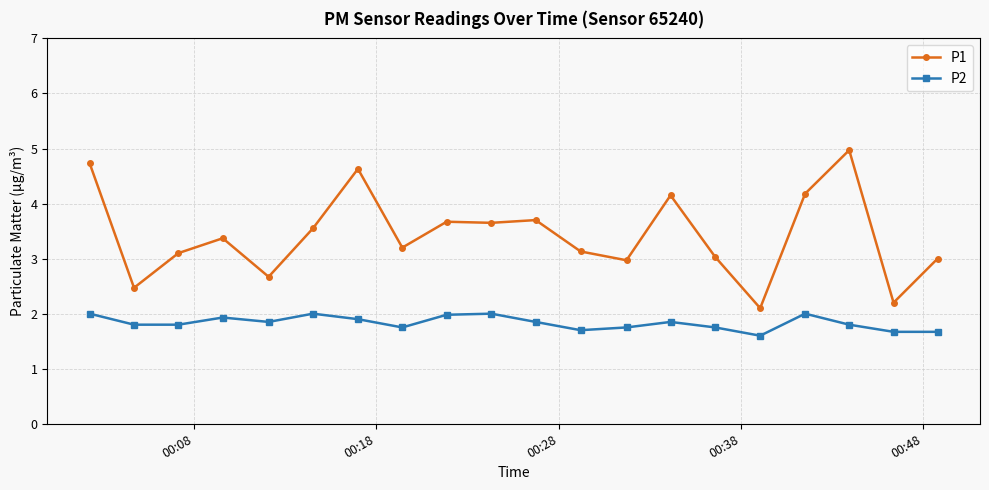

What is the difference between the maximum and minimum values in the P2 series?

0.4